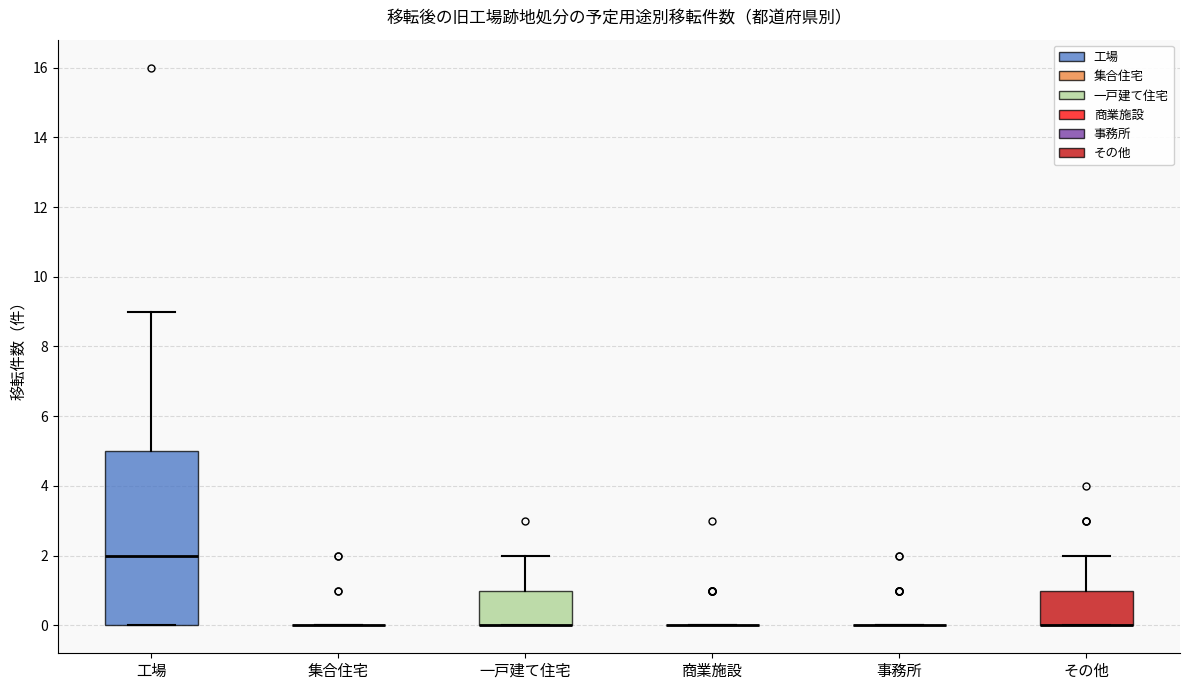

Reading left to right, transcribe this box plot: for each box, give where its median line is, the range the box spans, and where its two whiskers end, as read against the y-axis. The values are not printed on the chart, so give them approximately, as read against the axis.

工場: median 2, box 0 to 5, whiskers 0 to 9
集合住宅: box collapsed to a line at 0, whiskers 0 to 0
一戸建て住宅: median 0 (drawn on the box's lower edge), box 0 to 1, whiskers 0 to 2
商業施設: box collapsed to a line at 0, whiskers 0 to 0
事務所: box collapsed to a line at 0, whiskers 0 to 0
その他: median 0 (drawn on the box's lower edge), box 0 to 1, whiskers 0 to 2